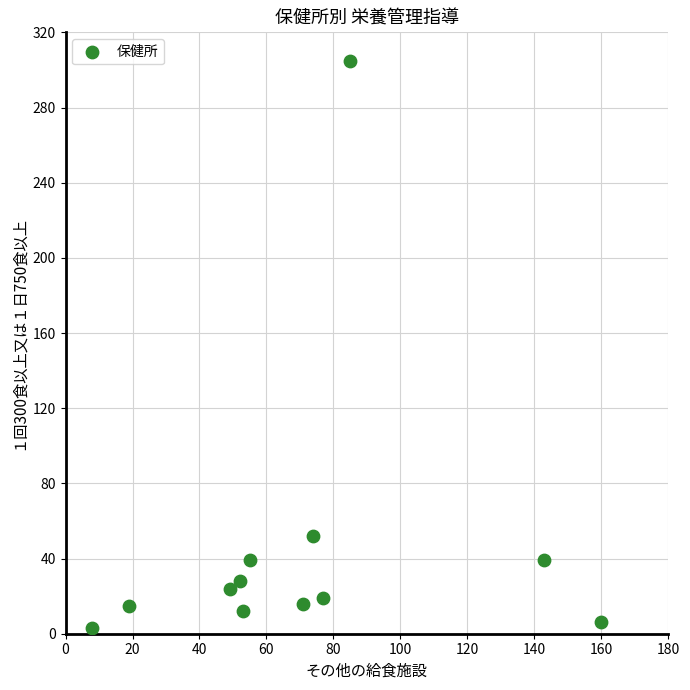

What Y value in the scatter plot is closest to 154?

52